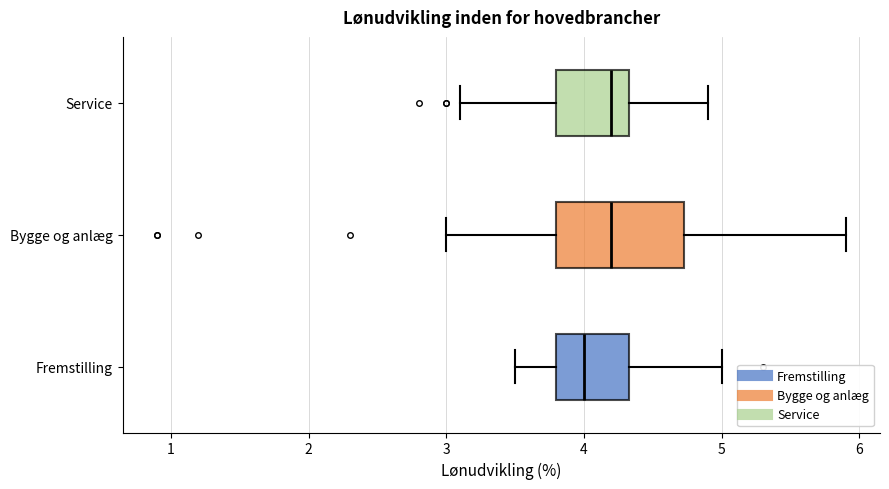

Reading bottom to top, read every box against the x-axis: the position of its median line, the range the box covers, and the ends of its whiskers. The values are not printed on the chart, so give them approximately, as read against the axis.

Fremstilling: median 4.0, box 3.8 to 4.3, whiskers 3.5 to 5.0
Bygge og anlæg: median 4.2, box 3.8 to 4.7, whiskers 3.0 to 5.9
Service: median 4.2, box 3.8 to 4.3, whiskers 3.1 to 4.9